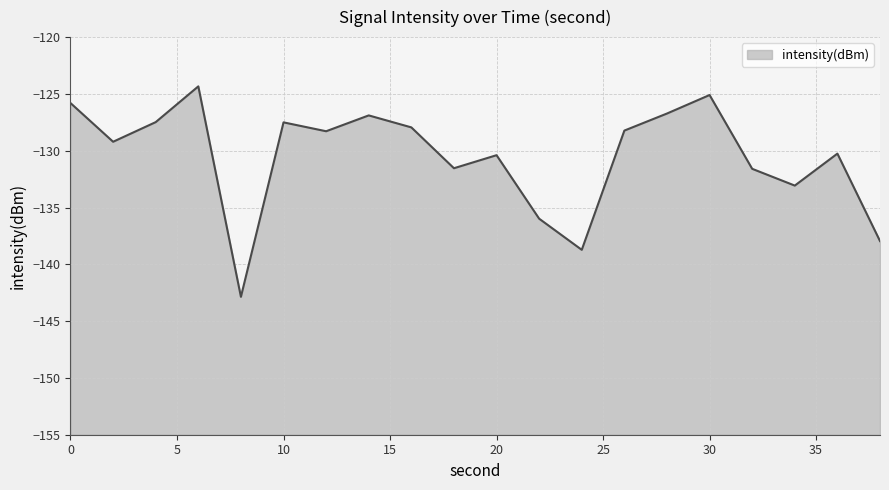

What is the change in value from 10 to 20?

-2.9